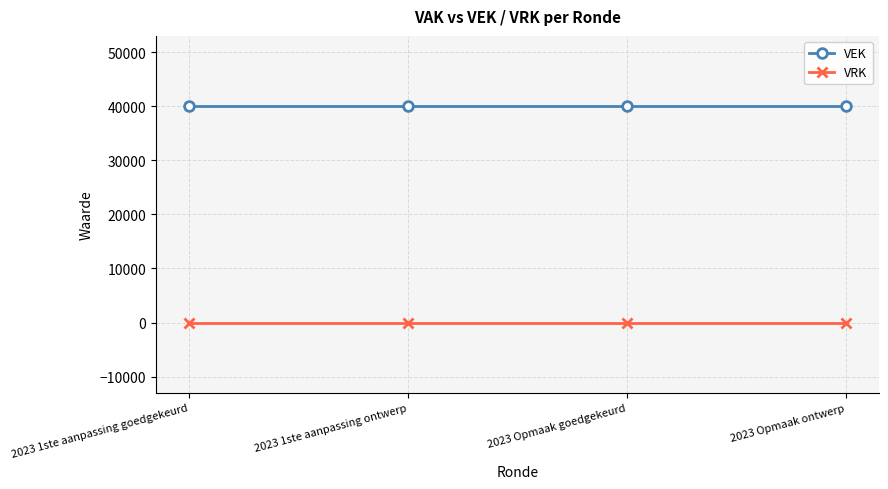

True or false: VEK and VRK cross at least once.

False